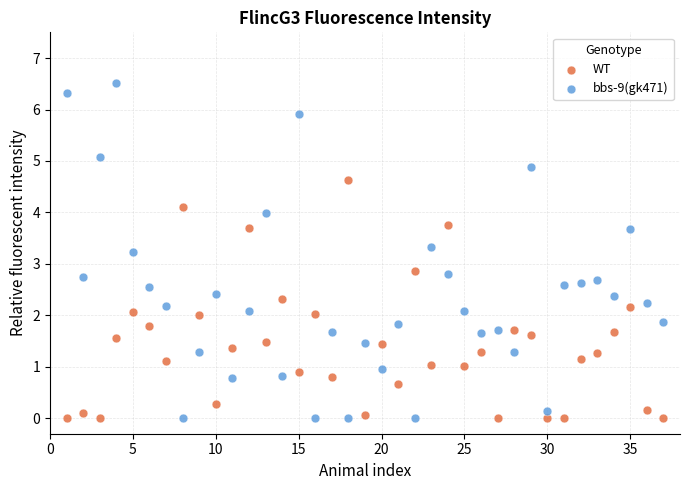

Across all data points, what is the range of X values (max minus min)?

36.0